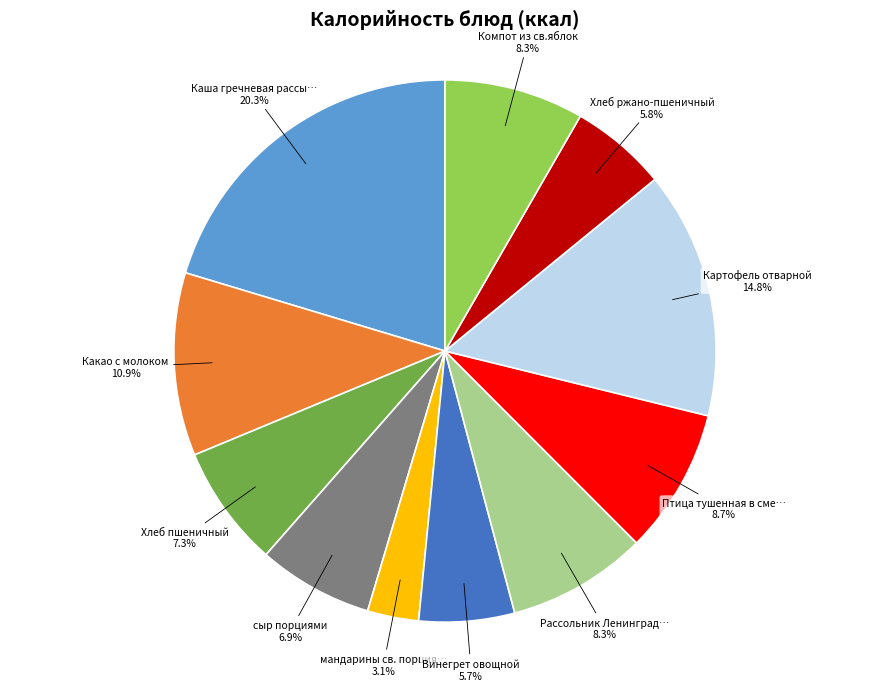

Is there any slice that represents more than half of the pie?

No